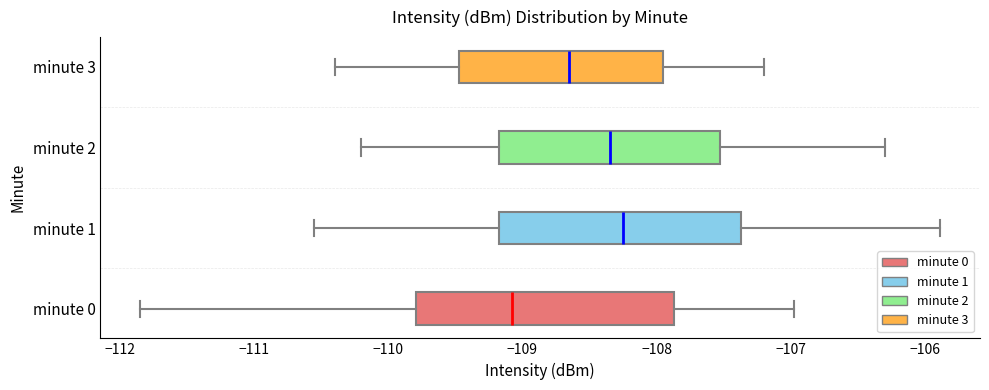

Where is the right edge of the box for minute 0 on the x-axis? The values are not printed on the chart, so give them approximately, as read against the axis.

-107.9